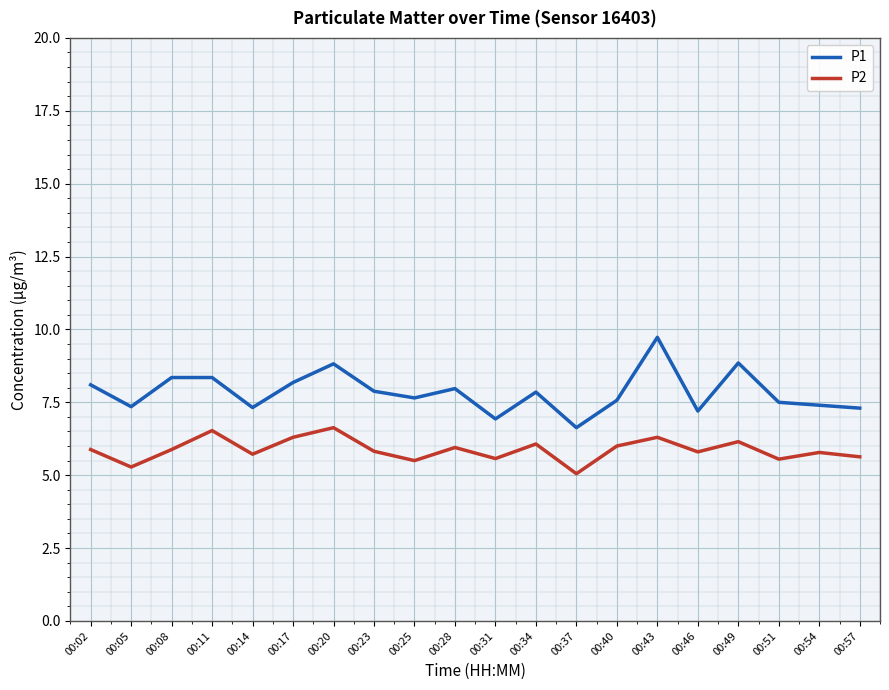

At which category does P1 reach its first local valley?

00:05